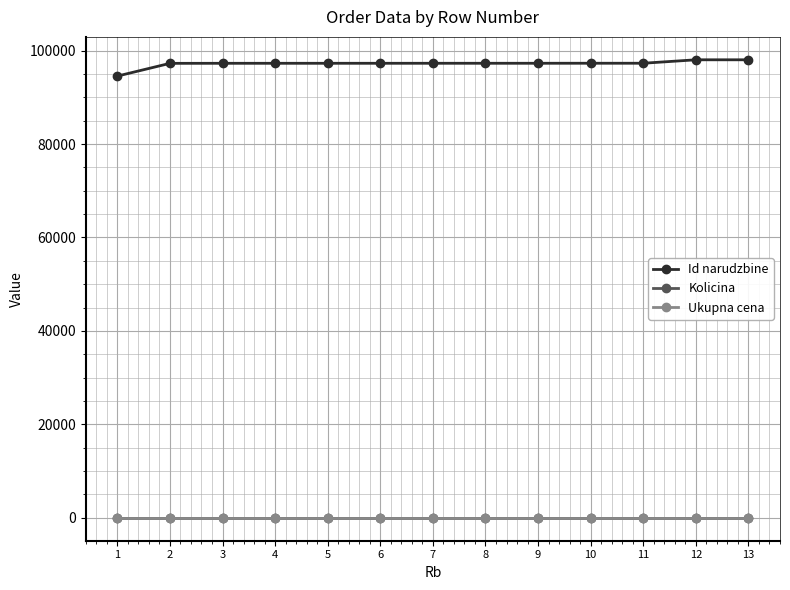

Which series has the largest total across all categories?

Id narudzbine